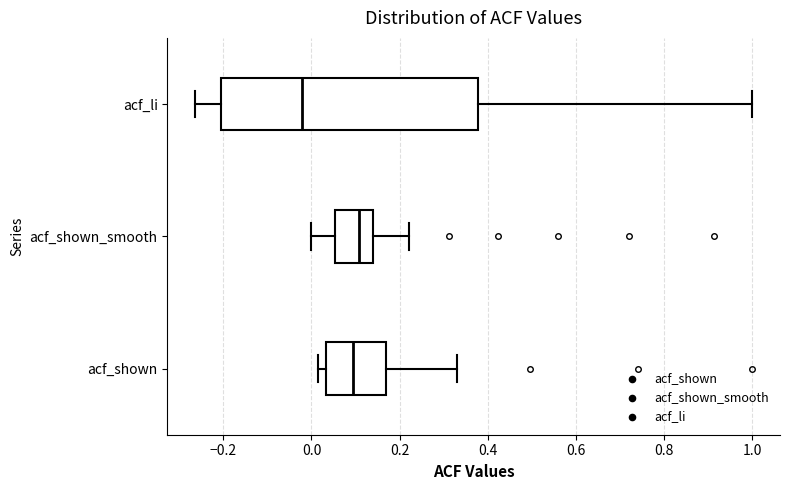

Which box has the furthest to the left median line?

acf_li